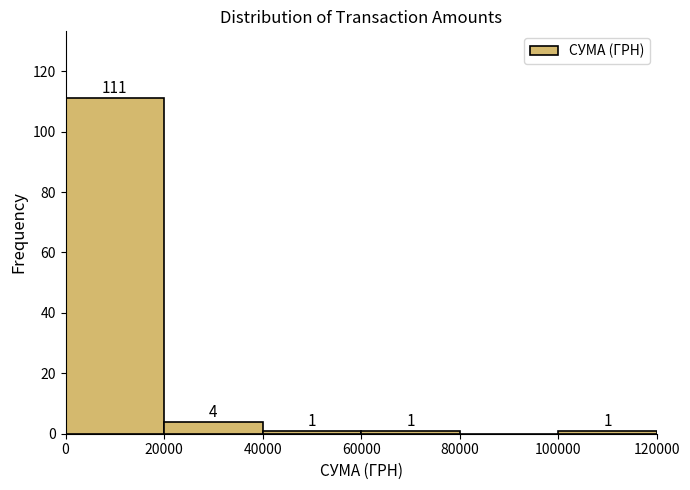

Over which range of the x-axis is the bar tallest?

0 to 20000